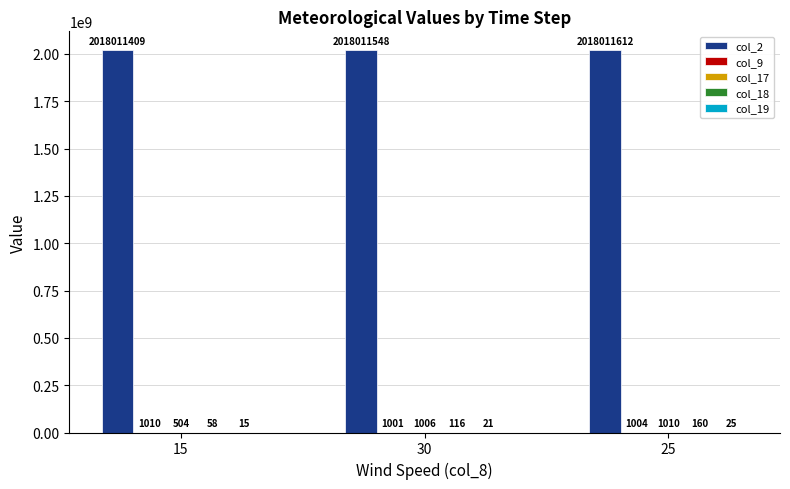

What is the total value across all series at 25?

2018013811.0